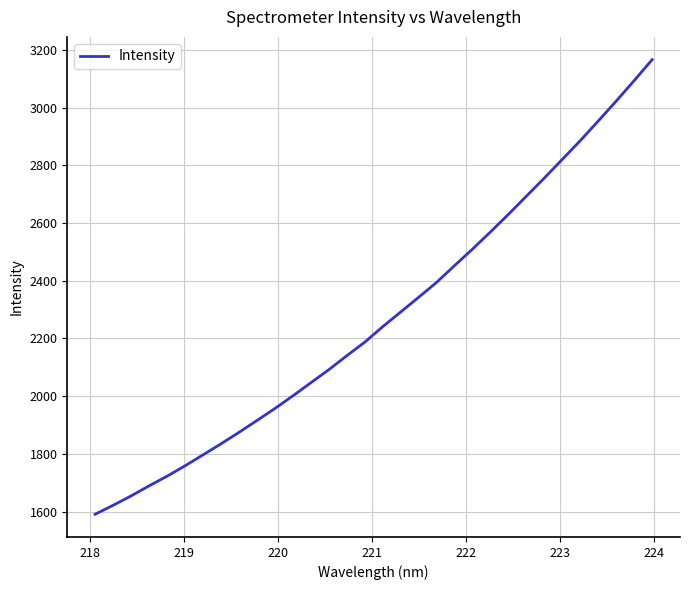

True or false: there are more than 0 points higher than both neighbors.

False